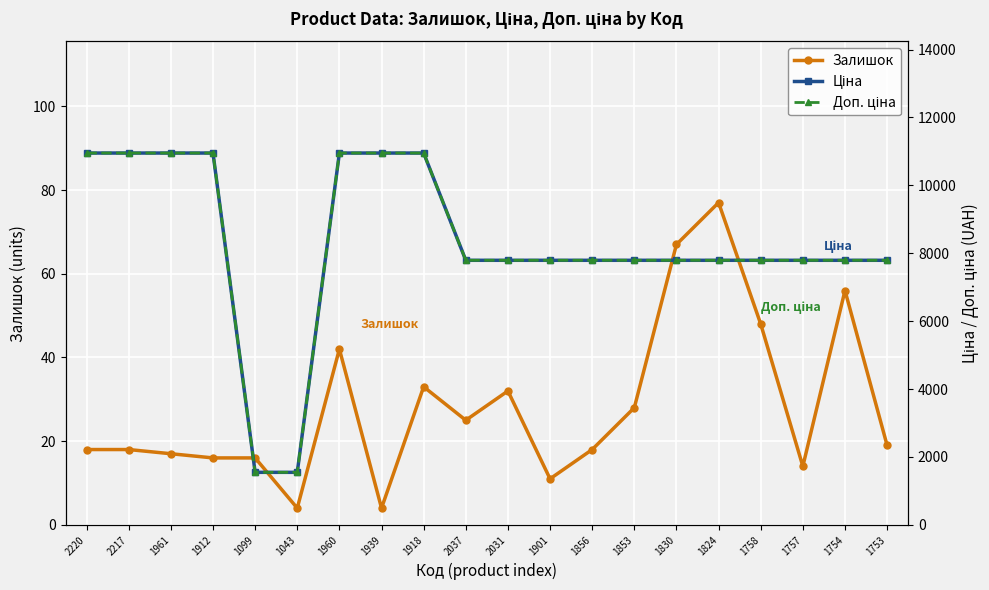

Between 2217 and 1856, which series saw the biggest shift?

Ціна